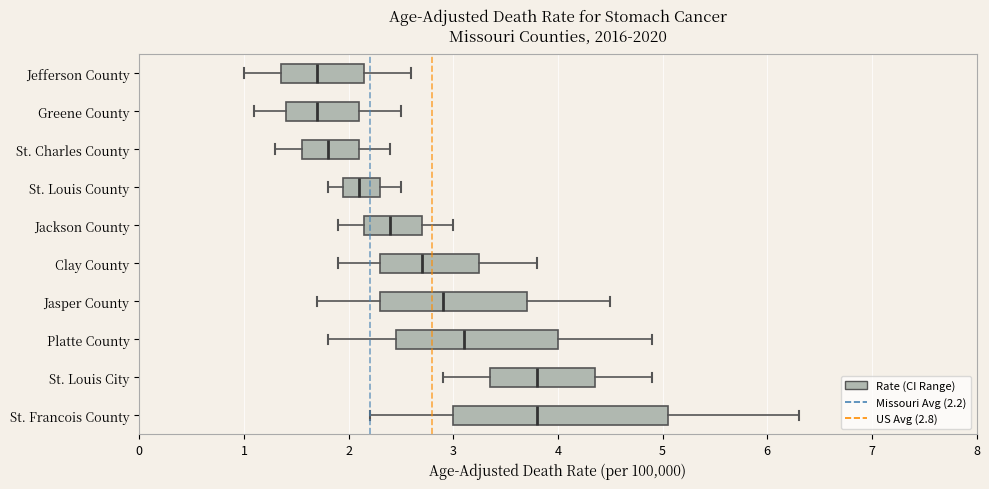

Comparing the boxes themselves (not the whiskers), which one is the widest?

St. Francois County